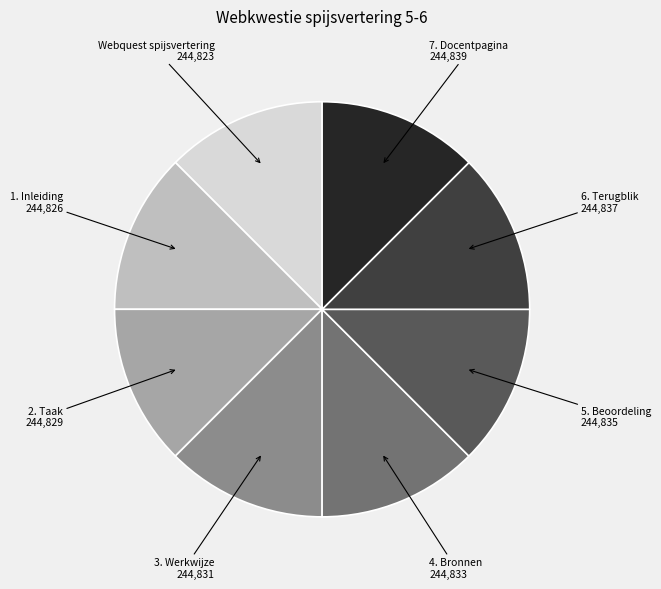

Does any single category account for the majority?

No